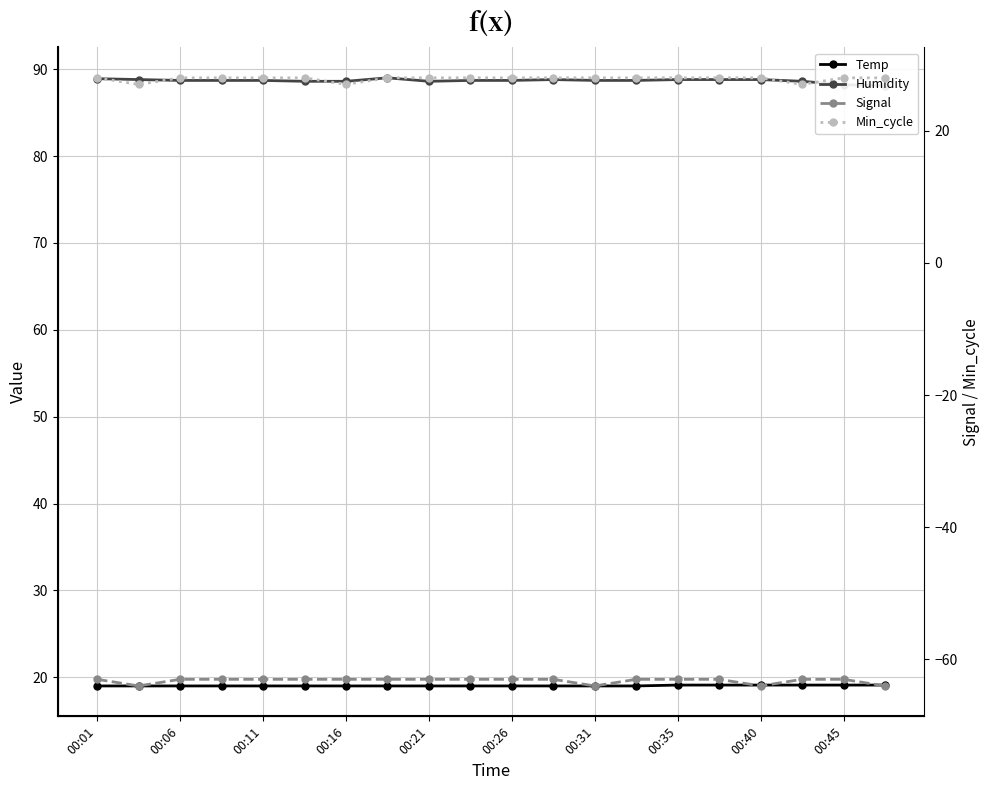

What is the minimum value shown in the chart?

-64.0